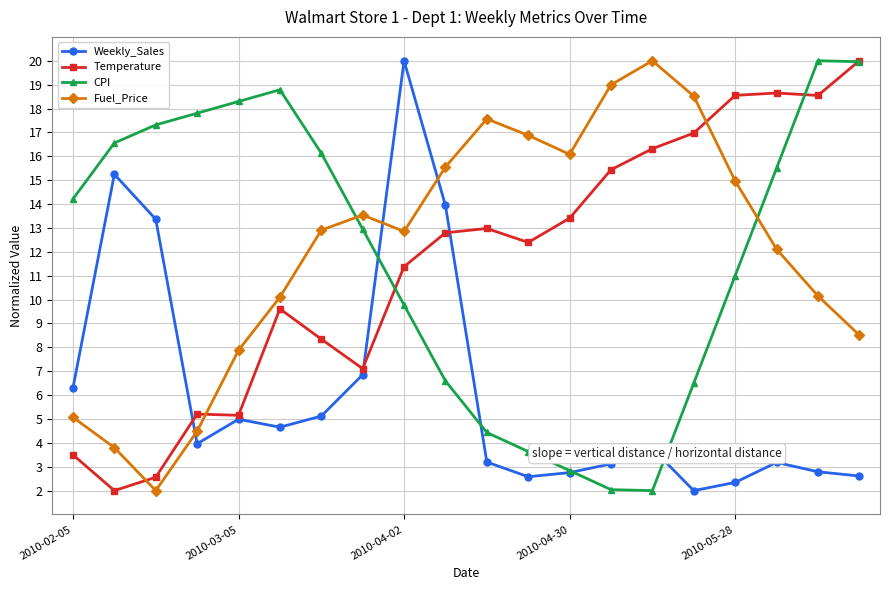

True or false: Weekly_Sales has more than 1 points higher than both neighbors.

True